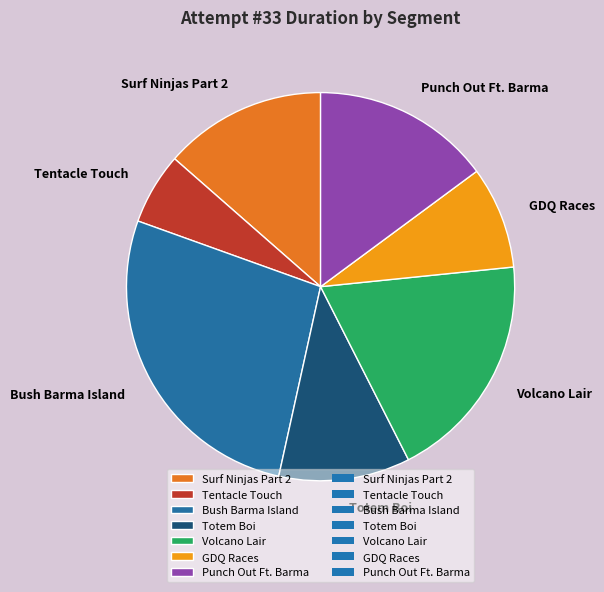

The Surf Ninjas Part 2 slice represents 14% of the pie. True or false?

True